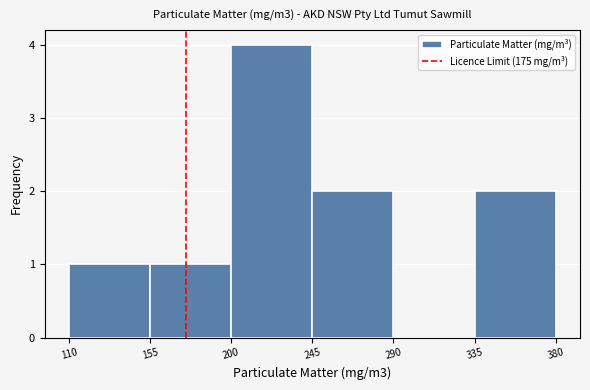

Reading left to right, list every bar in this chart as the range it spans on the x-axis followed by its height. The values are not printed on the chart, so give them approximately, as read against the axis.

110 to 155: 1
155 to 200: 1
200 to 245: 4
245 to 290: 2
290 to 335: 0
335 to 380: 2